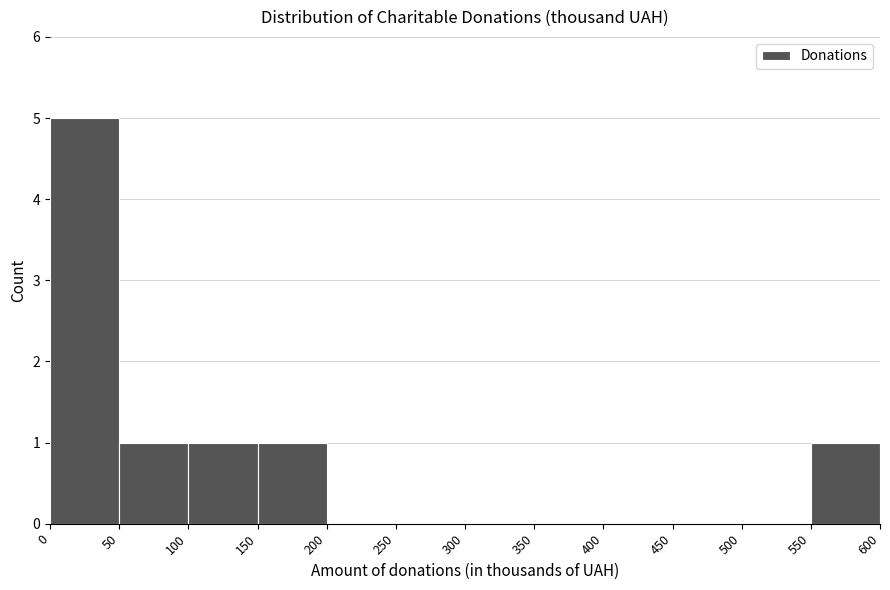

What is the height of the bar covering 550 to 600 on the x-axis? The values are not printed on the chart, so give them approximately, as read against the axis.

1